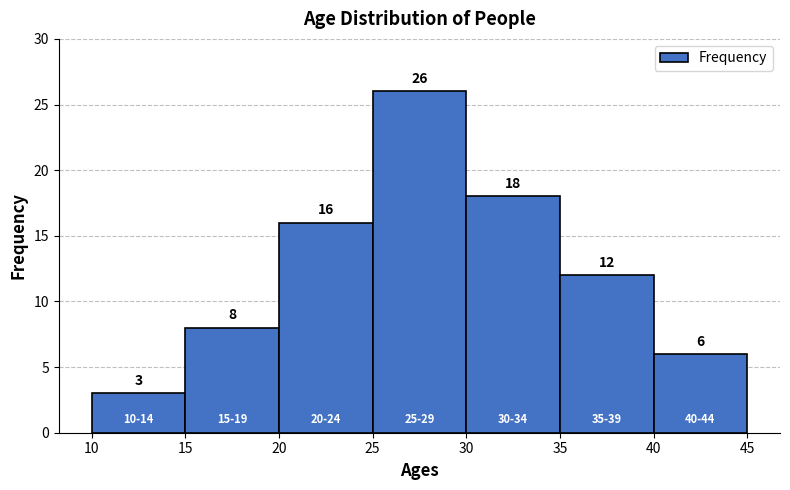

Reading left to right, transcribe this chart: for each bar, give the range it covers on the x-axis and its height.

10 to 15: 3
15 to 20: 8
20 to 25: 16
25 to 30: 26
30 to 35: 18
35 to 40: 12
40 to 45: 6